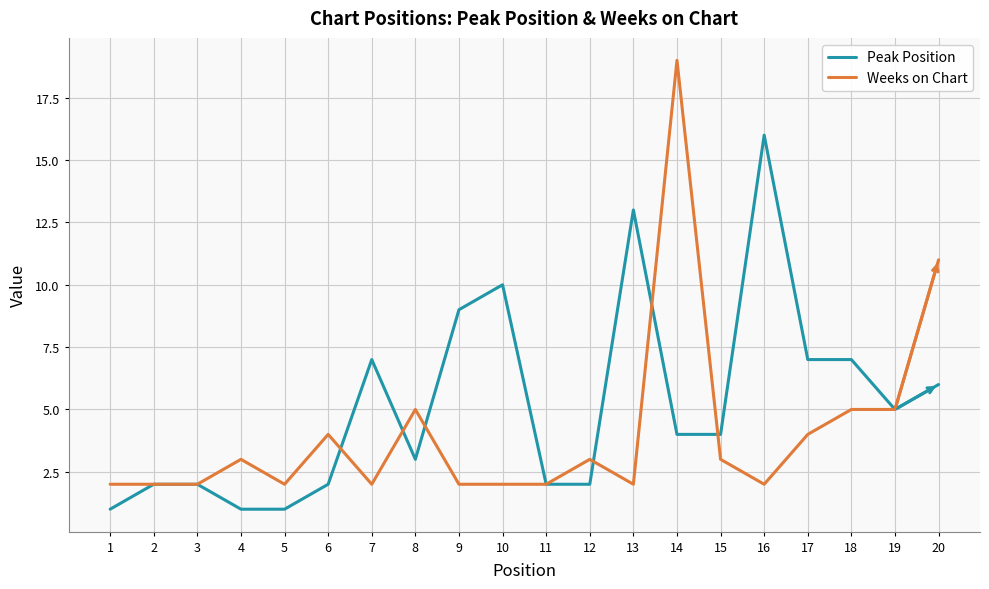

Which series has the largest range (max minus min)?

Weeks on Chart